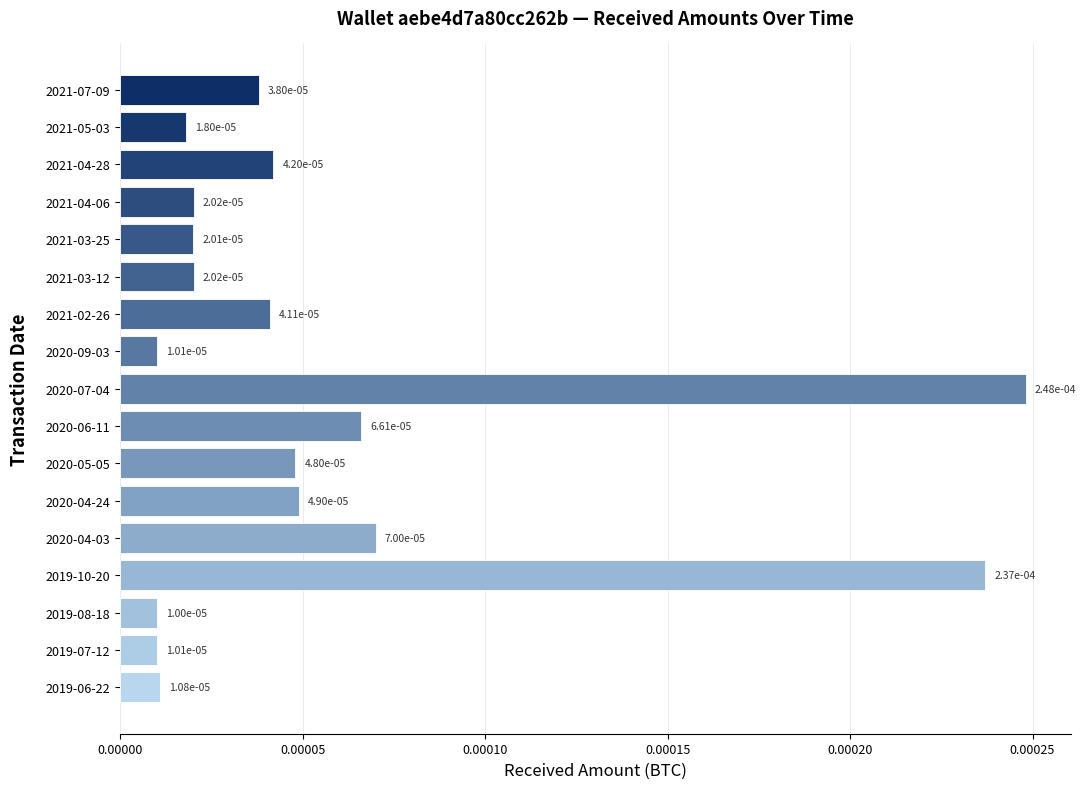

Does the chart contain any negative values?

No